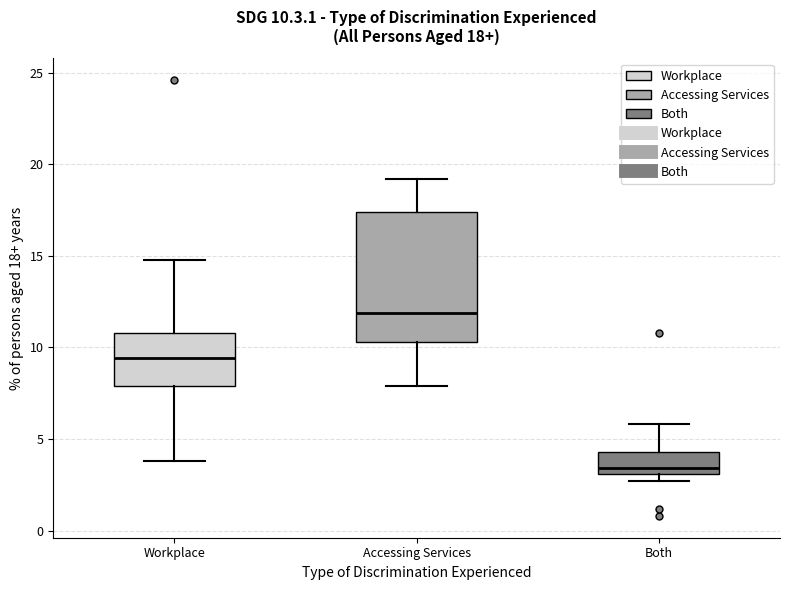

Which box has the lowest median line?

Both